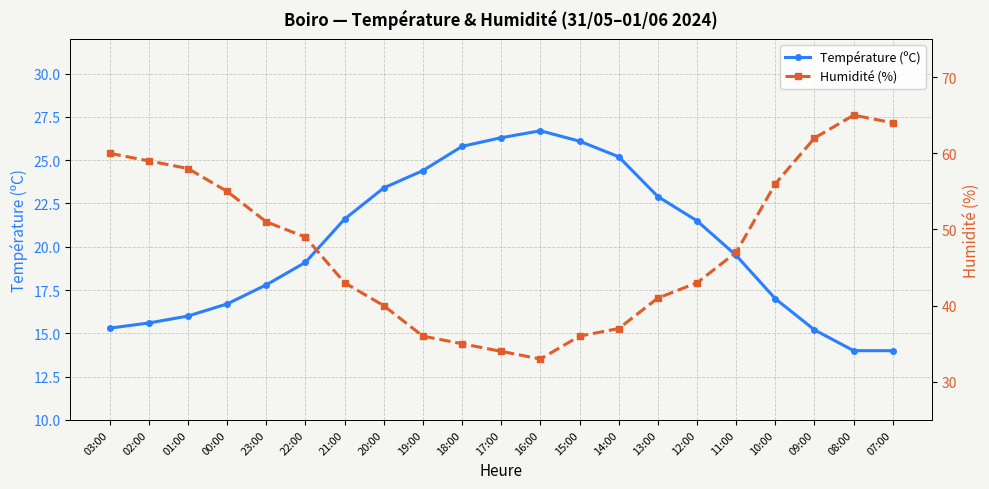

Which series has the largest total across all categories?

Humidité (%)